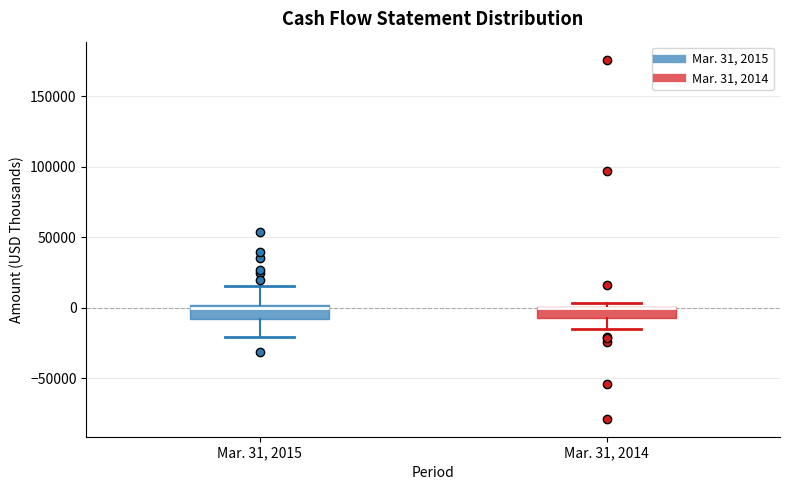

Where does the lower whisker of the box for Mar. 31, 2015 end on the y-axis? The values are not printed on the chart, so give them approximately, as read against the axis.

-20000